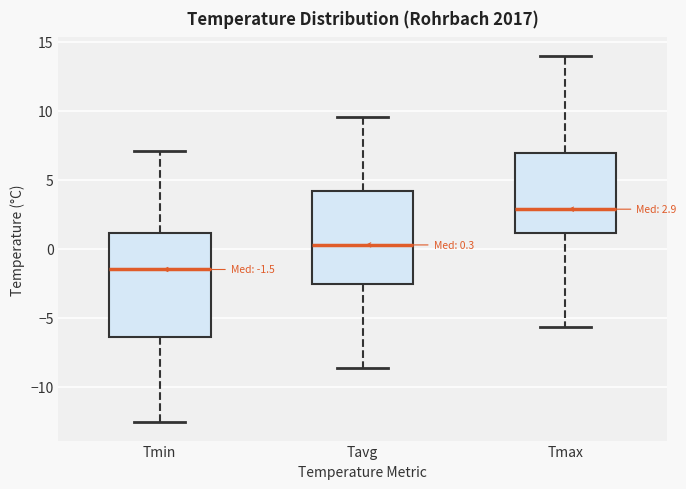

Which box's median line is the highest?

Tmax